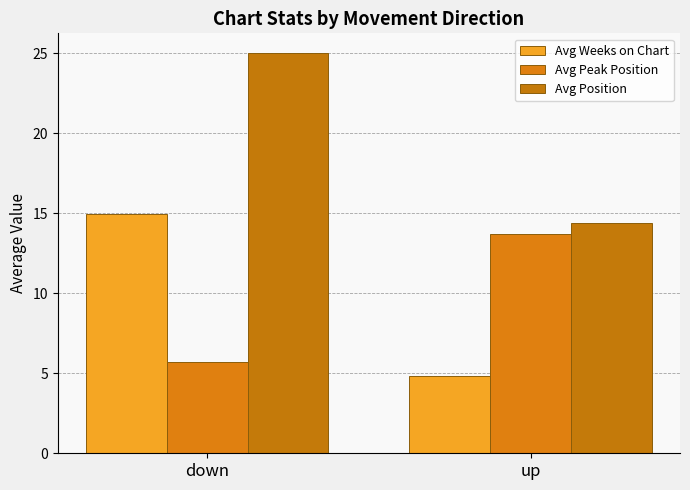

The value of Avg Peak Position at up is 8.5. True or false?

False